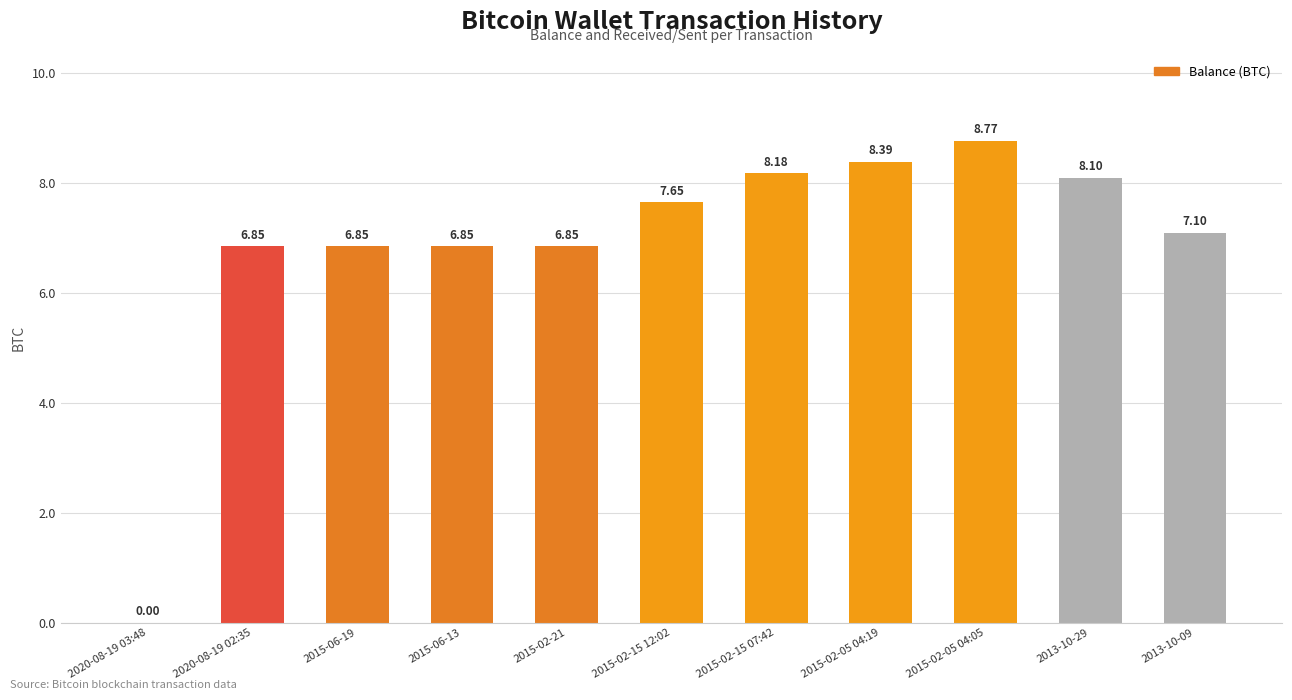

True or false: the data shows -3.4 at 2020-08-19 03:48.

False